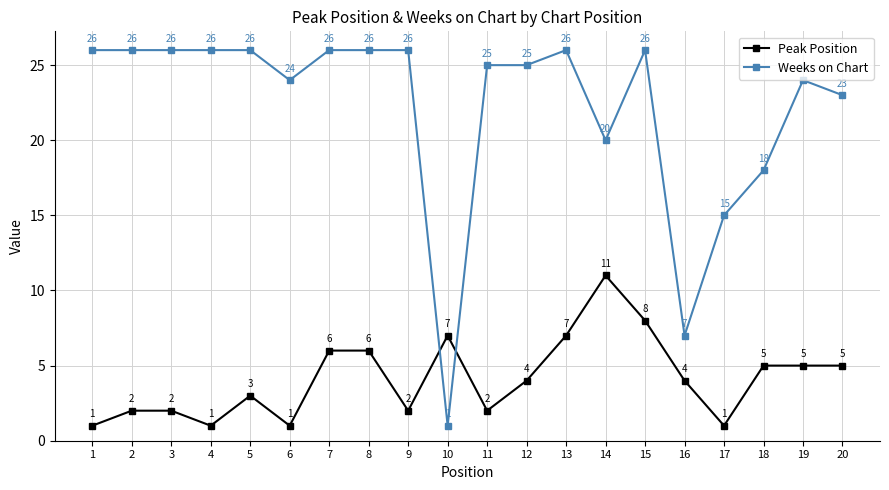

What are all the series names shown in the legend?

Peak Position, Weeks on Chart